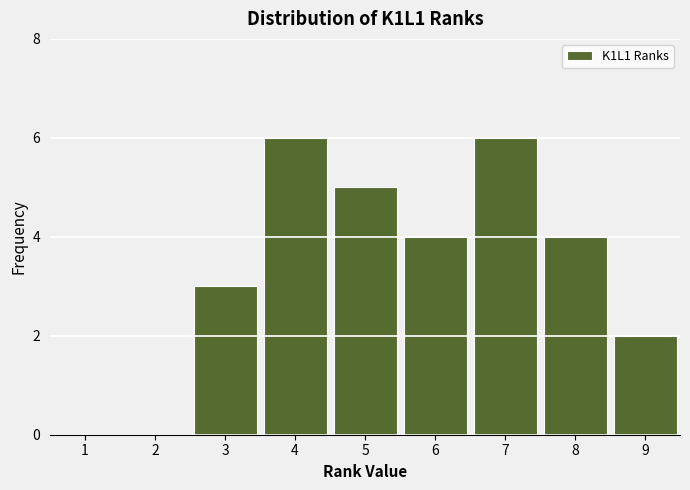

Reading left to right, transcribe this chart: for each bar, give the range it covers on the x-axis and its height. The values are not printed on the chart, so give them approximately, as read against the axis.

0.5 to 1.5: 0
1.5 to 2.5: 0
2.5 to 3.5: 3
3.5 to 4.5: 6
4.5 to 5.5: 5
5.5 to 6.5: 4
6.5 to 7.5: 6
7.5 to 8.5: 4
8.5 to 9.5: 2